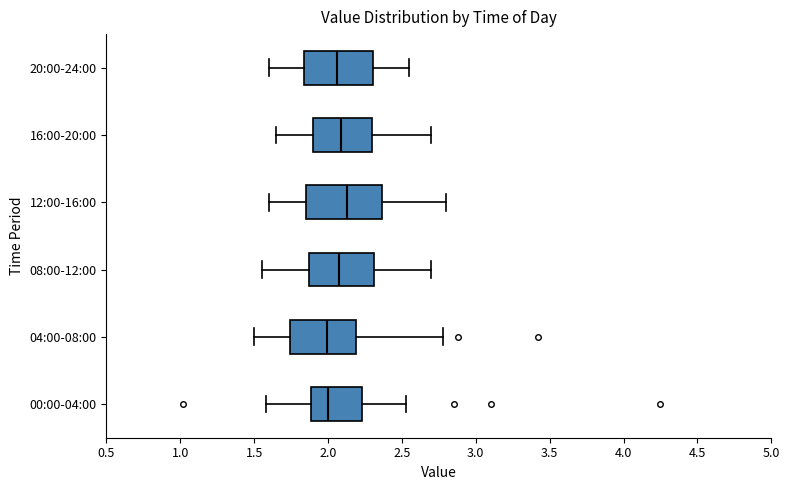

Reading bottom to top, transcribe this box plot: for each box, give where its median line is, the range the box spans, and where its two whiskers end, as read against the x-axis. The values are not printed on the chart, so give them approximately, as read against the axis.

00:00-04:00: median 2.00, box 1.90 to 2.25, whiskers 1.60 to 2.55
04:00-08:00: median 2.00, box 1.75 to 2.20, whiskers 1.50 to 2.80
08:00-12:00: median 2.10, box 1.85 to 2.30, whiskers 1.55 to 2.70
12:00-16:00: median 2.15, box 1.85 to 2.35, whiskers 1.60 to 2.80
16:00-20:00: median 2.10, box 1.90 to 2.30, whiskers 1.65 to 2.70
20:00-24:00: median 2.05, box 1.85 to 2.30, whiskers 1.60 to 2.55